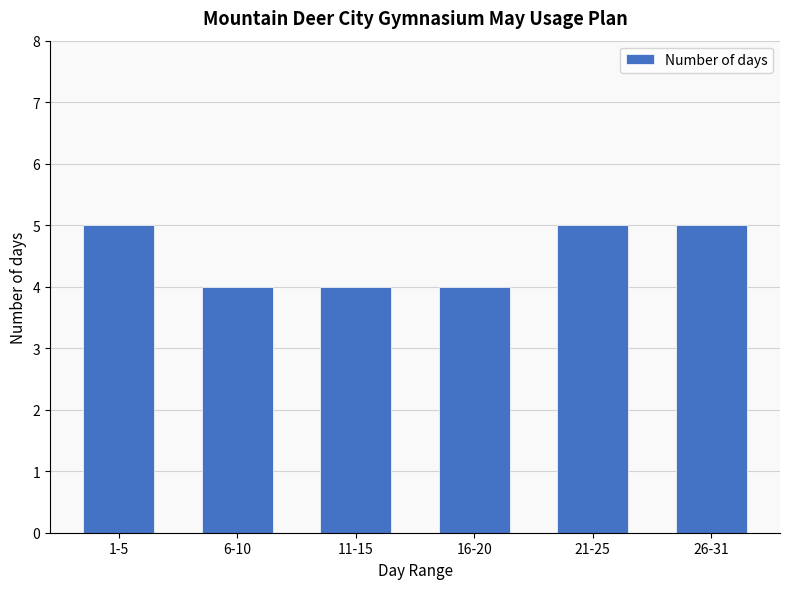

Reading left to right, list all the values displayed in this chart.

1-5=5	6-10=4	11-15=4	16-20=4	21-25=5	26-31=5